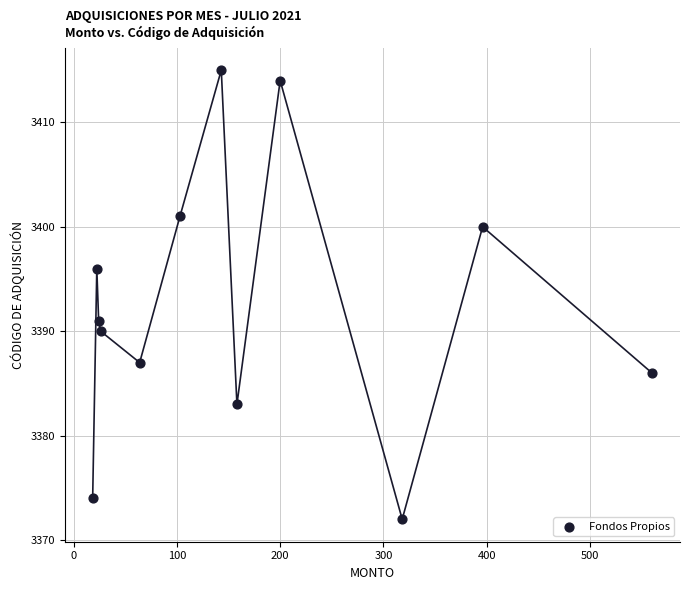

What is the range of Y values (max minus min)?

43